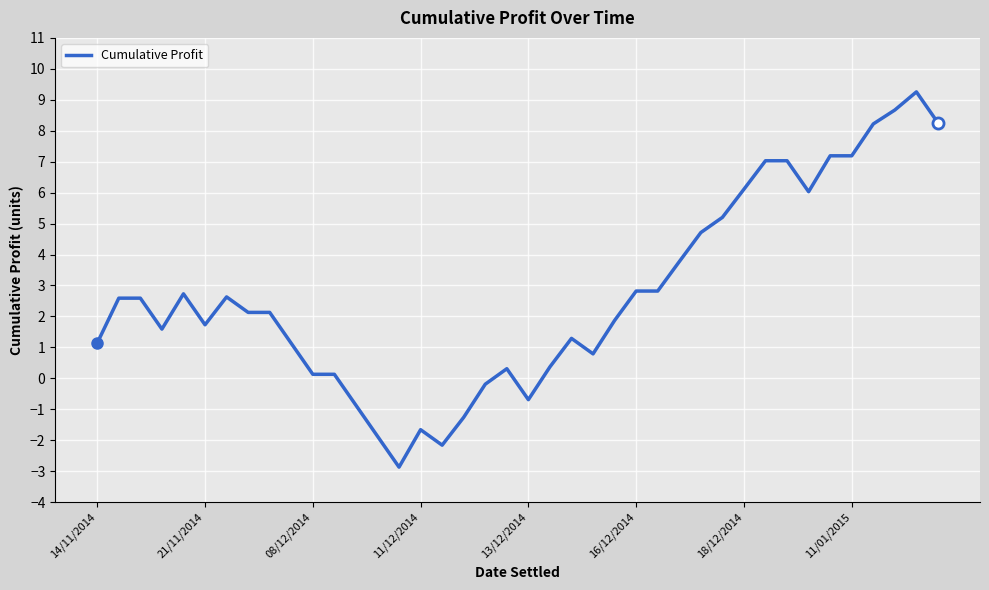

What is the minimum value shown in the chart?

-2.9